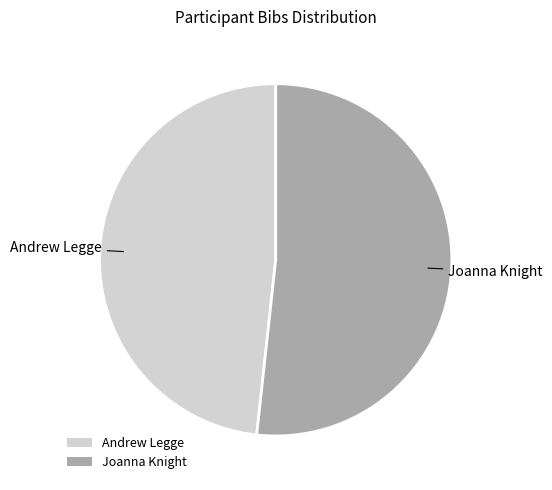

Is it true that Joanna Knight is 61% of the pie?

False